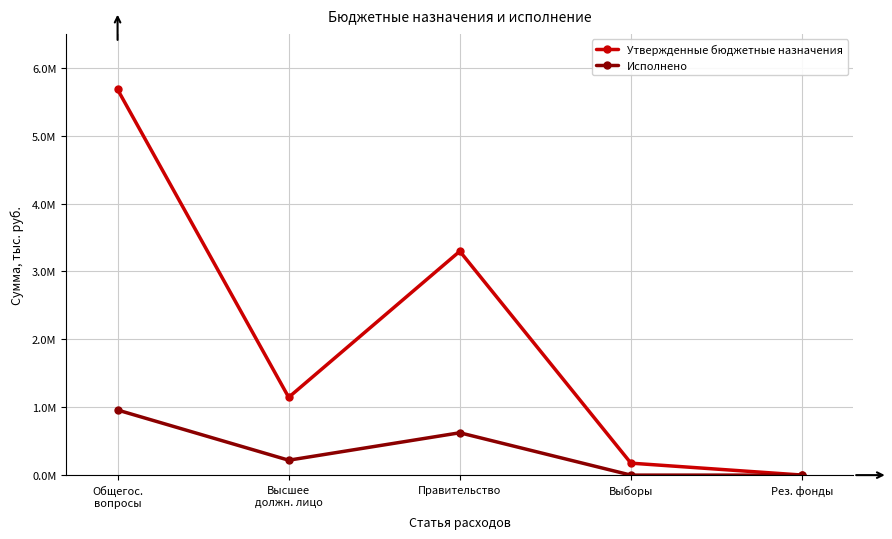

The value of Исполнено at Общегос.
вопросы is 1319289.1. True or false?

False